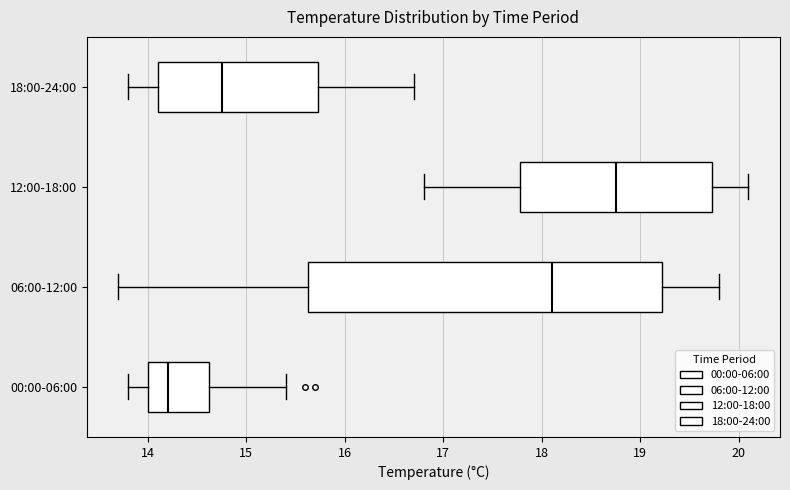

Where does the median line of the box for 06:00-12:00 sit on the x-axis? The values are not printed on the chart, so give them approximately, as read against the axis.

18.1